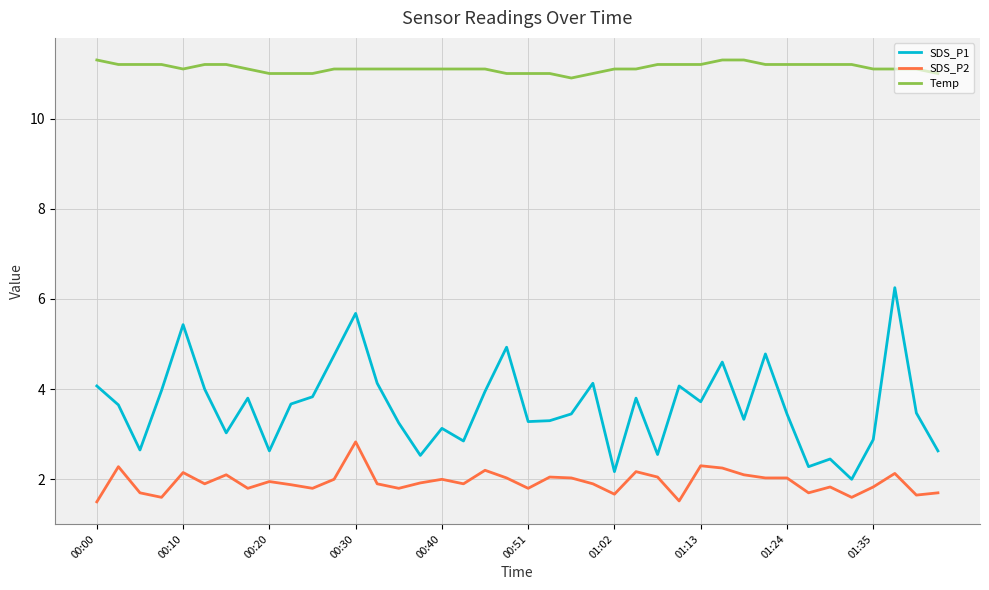

What is the maximum value shown in the chart?

11.3